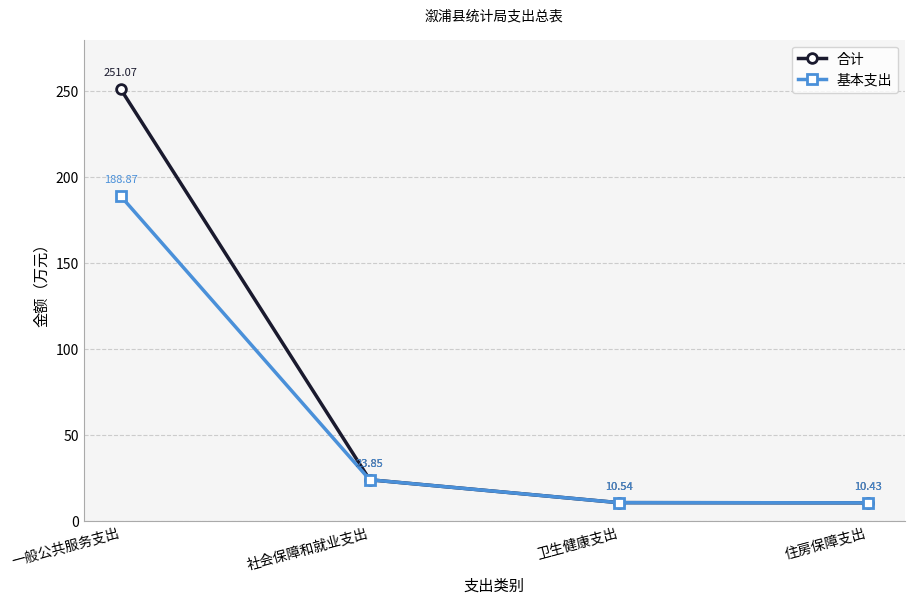

At which label does 合计 first exceed 23?

一般公共服务支出